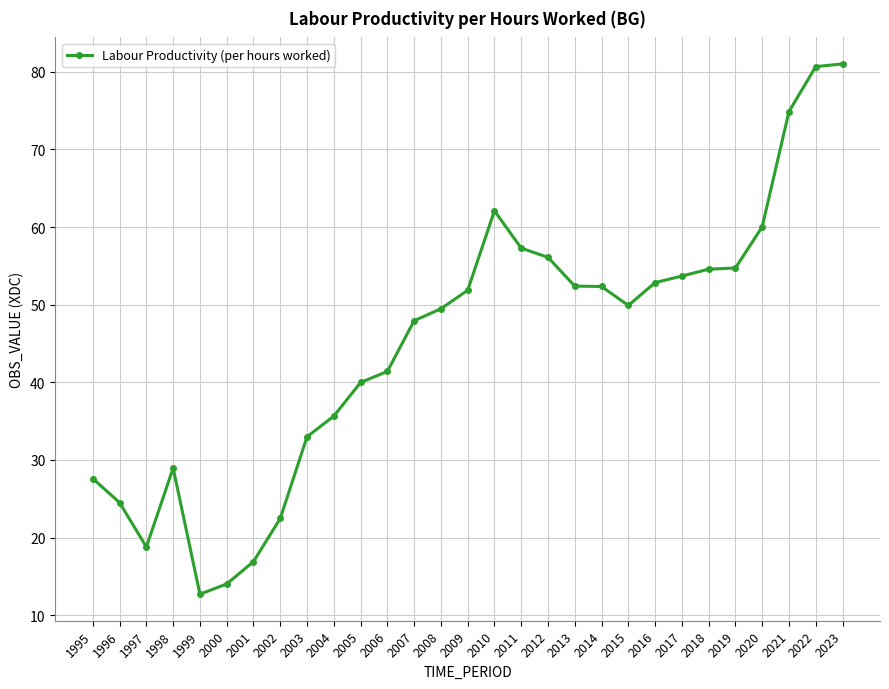

What is the smallest value displayed?

12.7